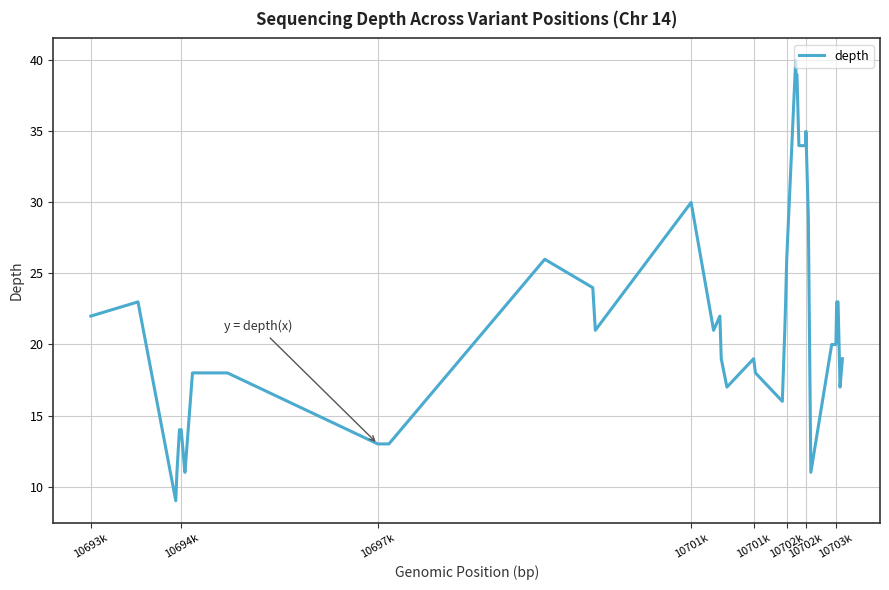

What is the difference between the maximum and minimum values?

31